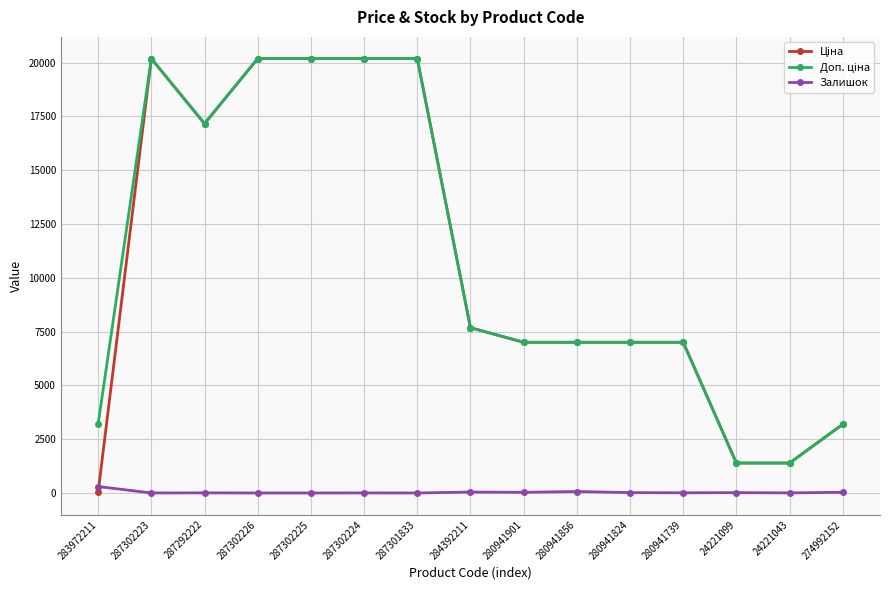

What is the maximum value shown in the chart?

20186.0